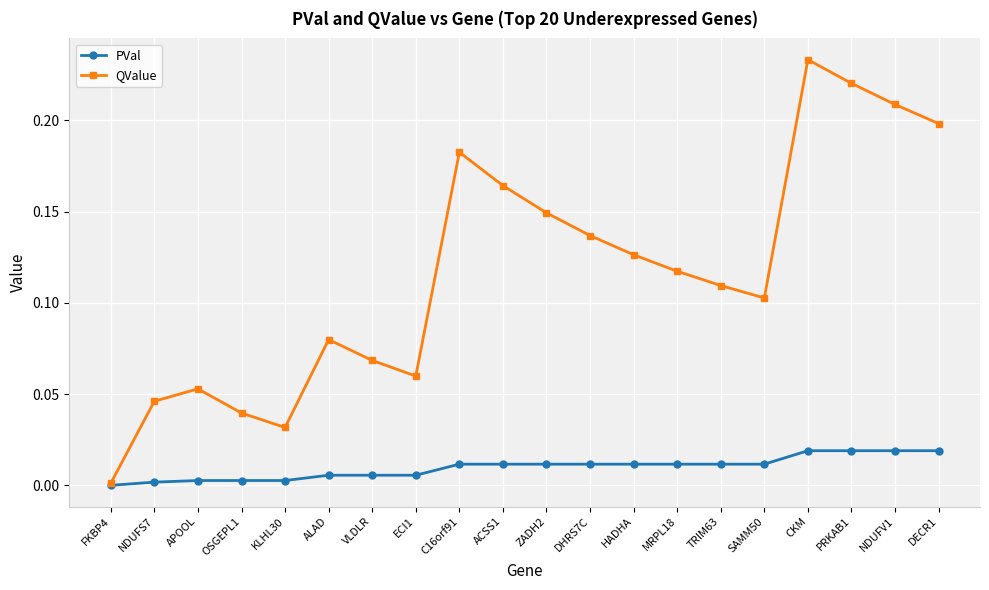

True or false: QValue has a value of 0.0 at OSGEPL1.

True